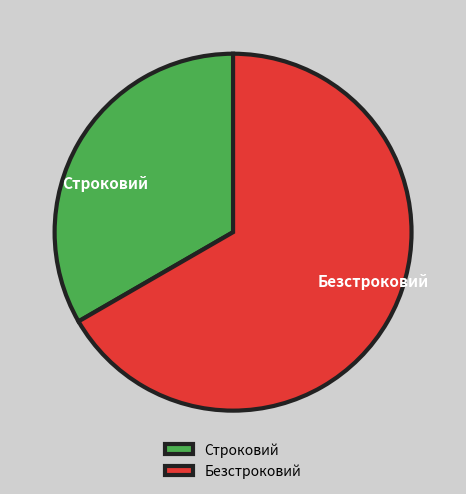

Which has a higher value, Безстроковий or Строковий?

Безстроковий